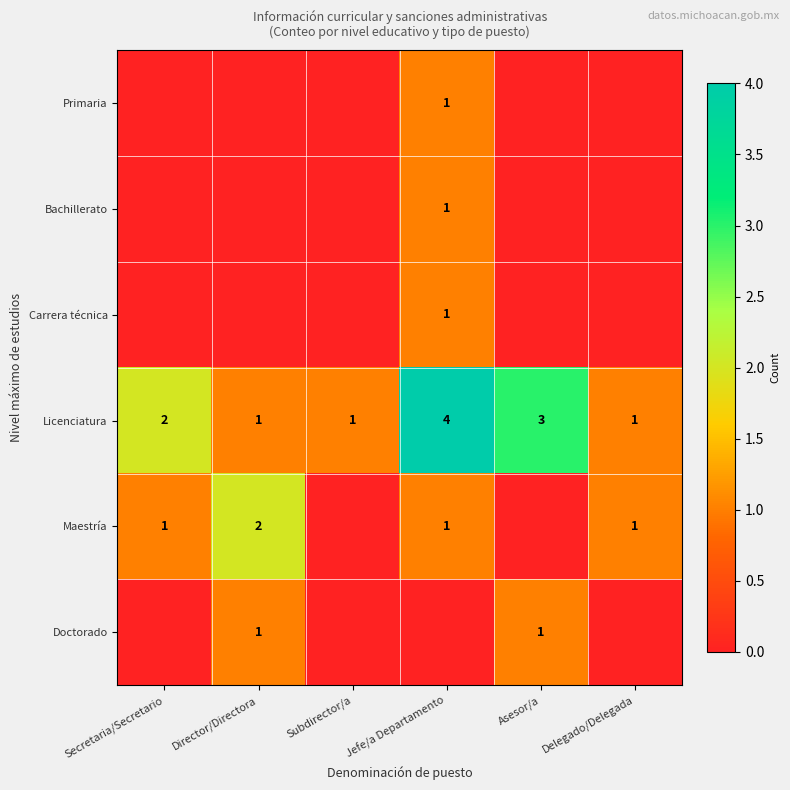

How many data points does each series have?

6